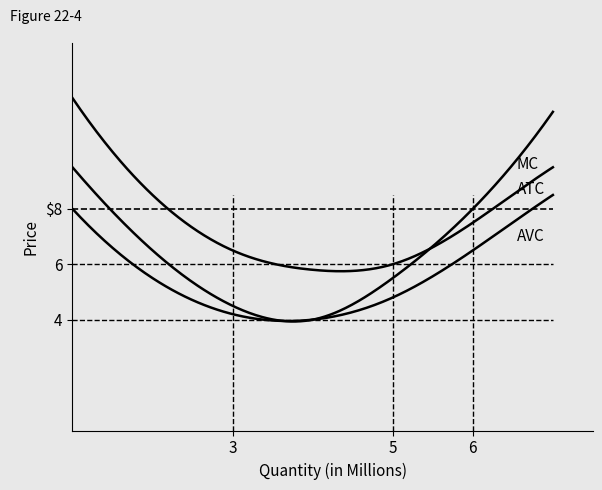

Where is AVC nearest to the value 6?

2